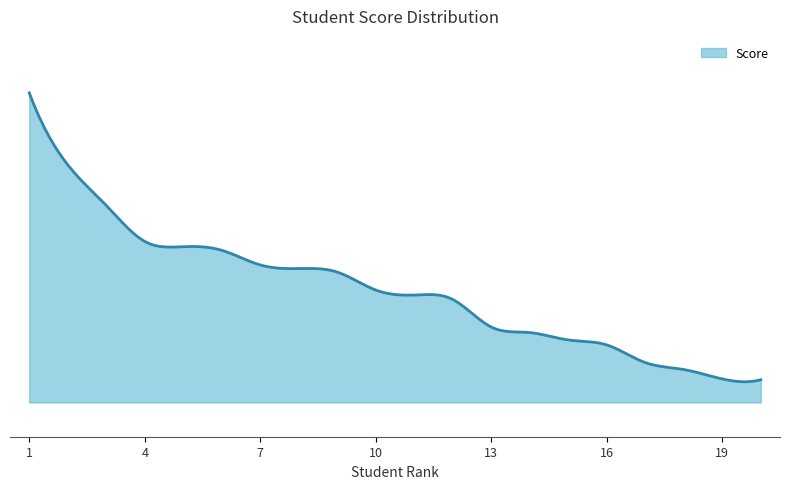

Does the chart have visible grid lines?

No